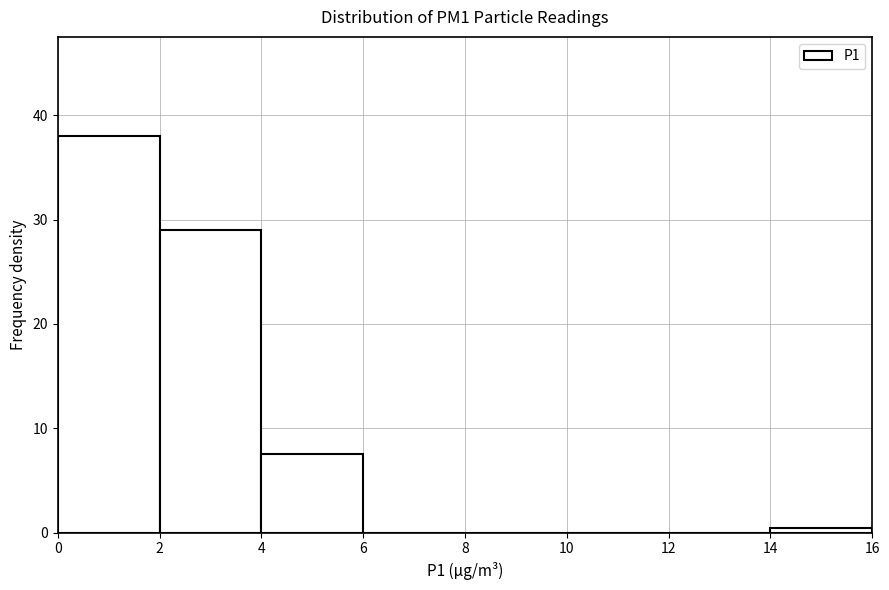

Reading left to right, transcribe this chart: for each bar, give the range it covers on the x-axis and its height. The values are not printed on the chart, so give them approximately, as read against the axis.

0 to 2: 38
2 to 4: 29
4 to 6: 8
6 to 8: 0
8 to 10: 0
10 to 12: 0
12 to 14: 0
14 to 16: under 1